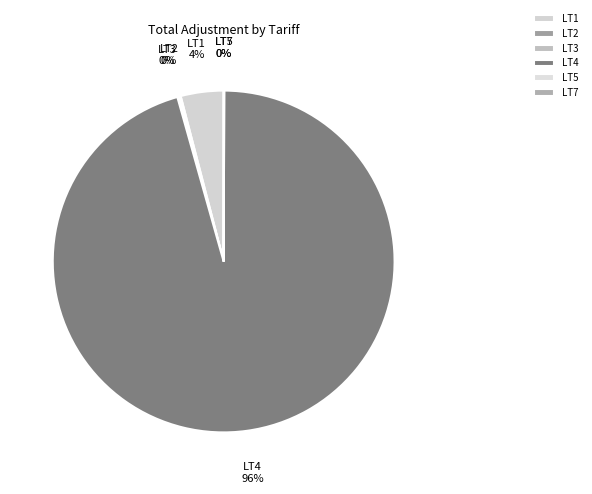

What is the largest slice in the pie chart?

LT4